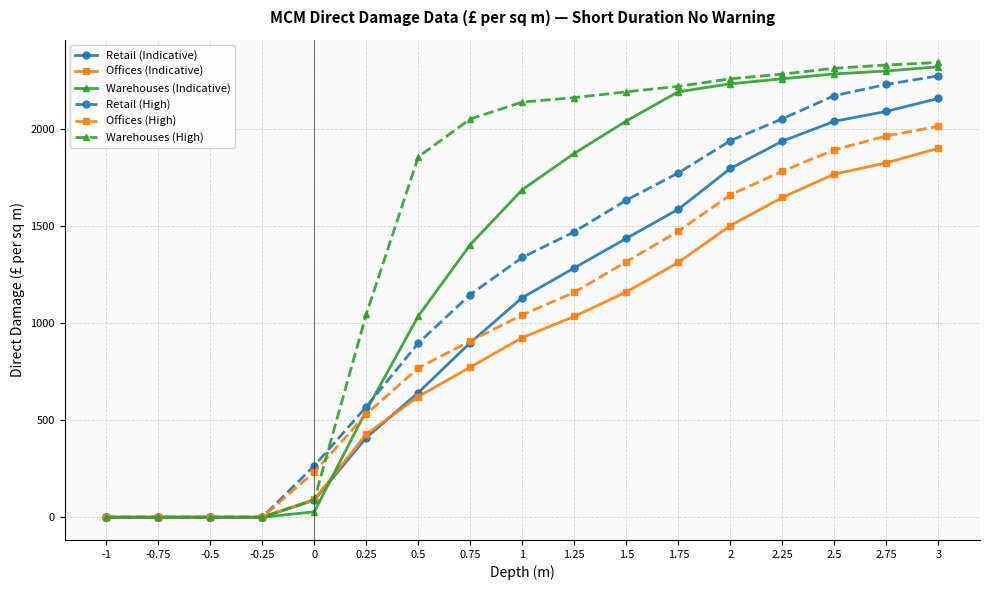

Is it true that Warehouses (Indicative) equals 2041 at 1.5?

True